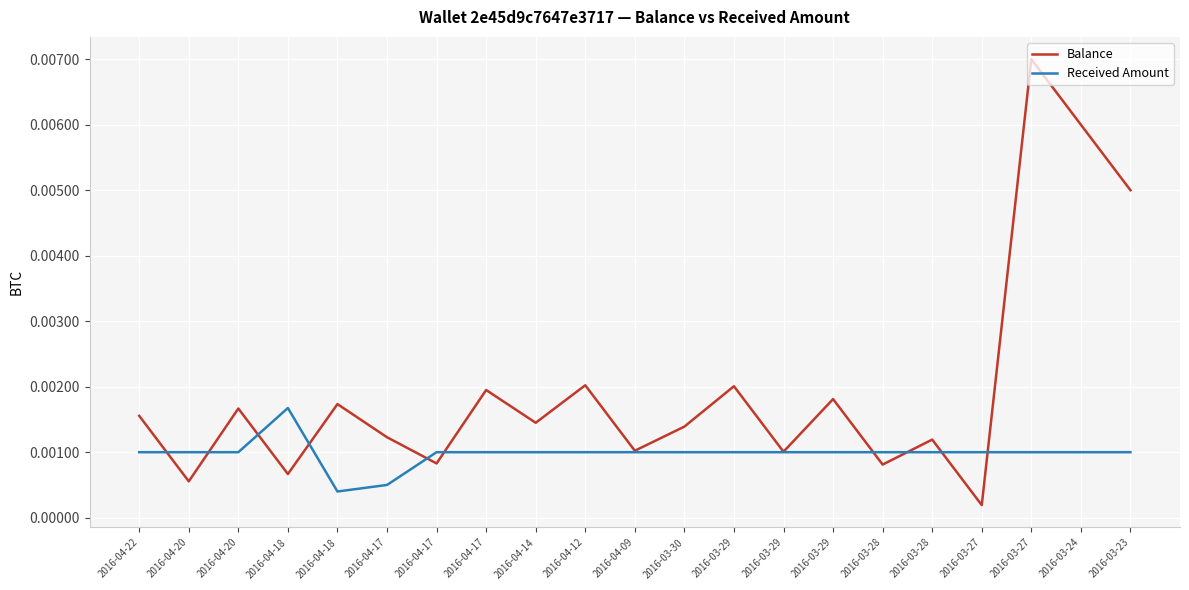

At 2016-03-24, list the series in order from smallest to largest.

Received Amount, Balance